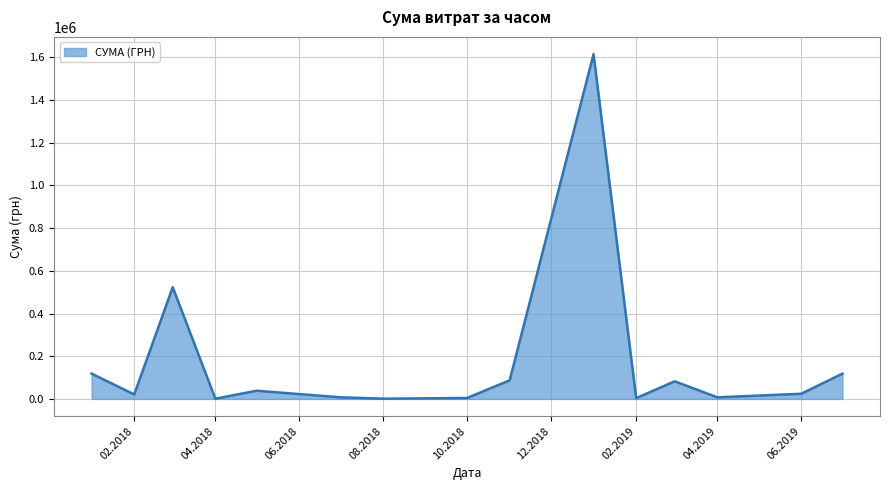

How many lines are shown in the chart?

1